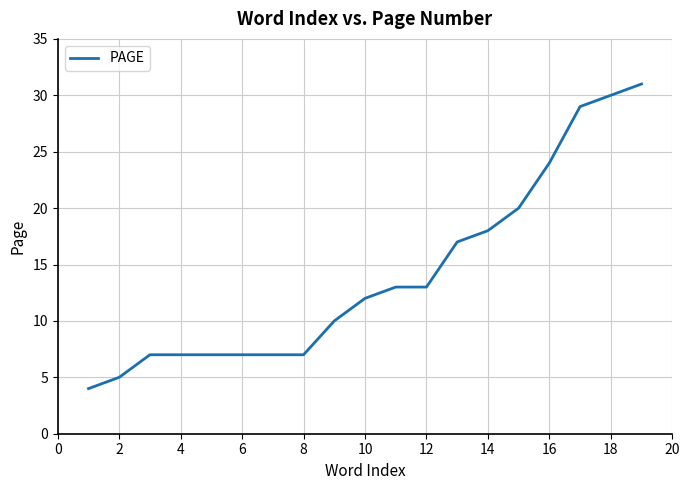

What is the minimum value shown in the chart?

4